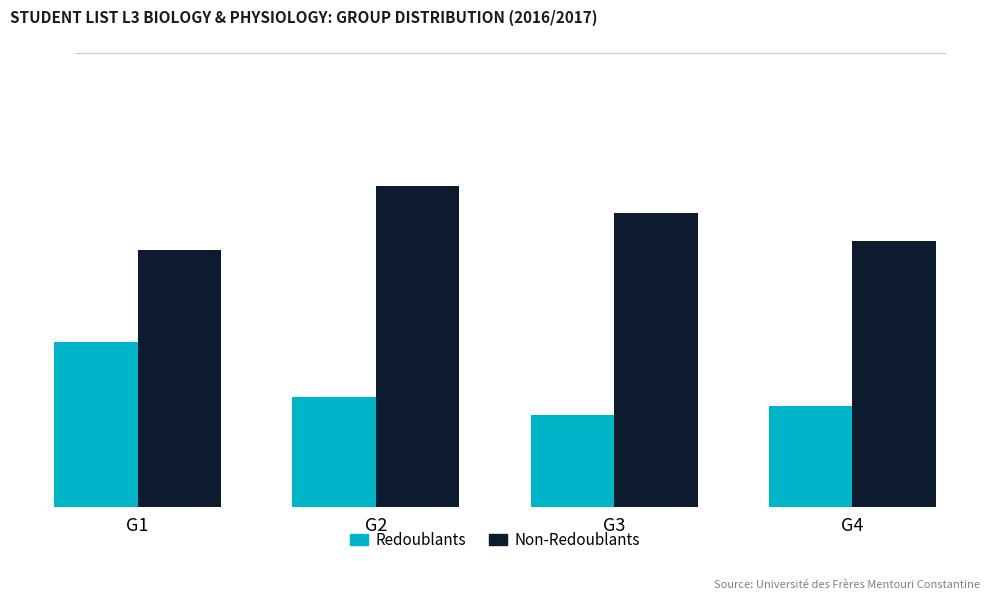

List the series in order of their peak value, lowest first.

Redoublants, Non-Redoublants